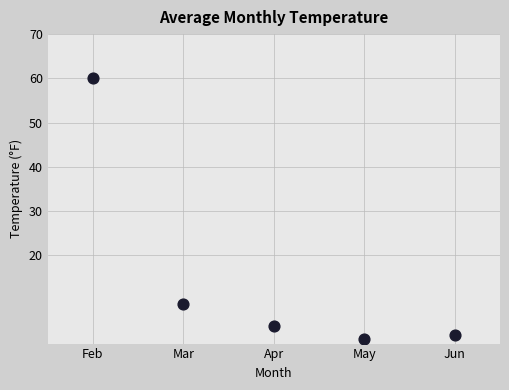

What is the range of X values (max minus min)?

4